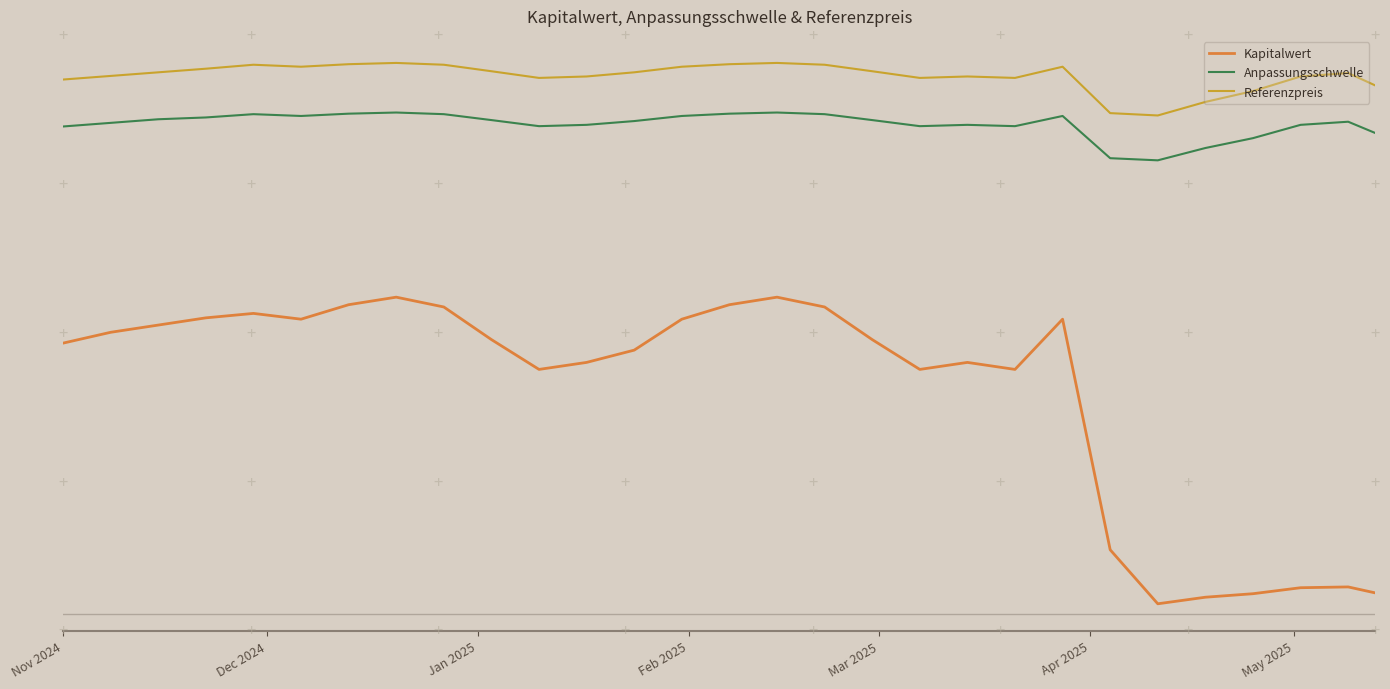

Does the chart have visible grid lines?

No